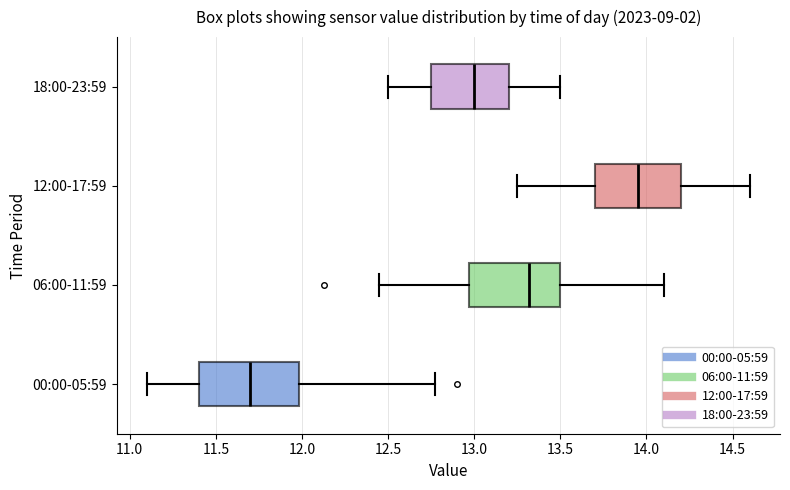

Which box's median line is the furthest to the left?

00:00-05:59